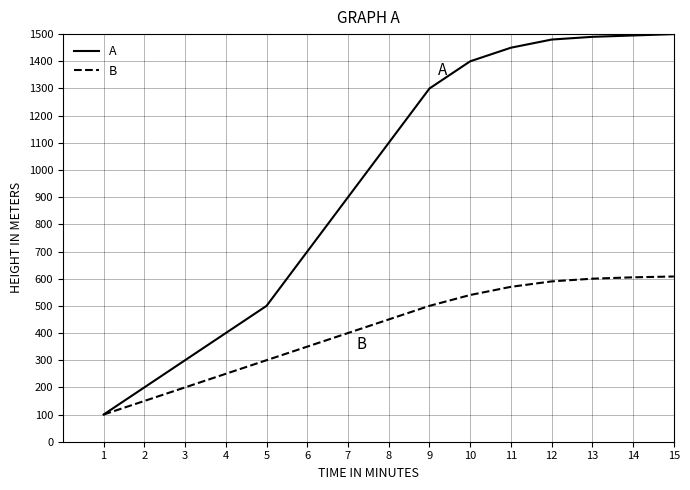

What is the difference between the second highest and minimum values in the B series?

505